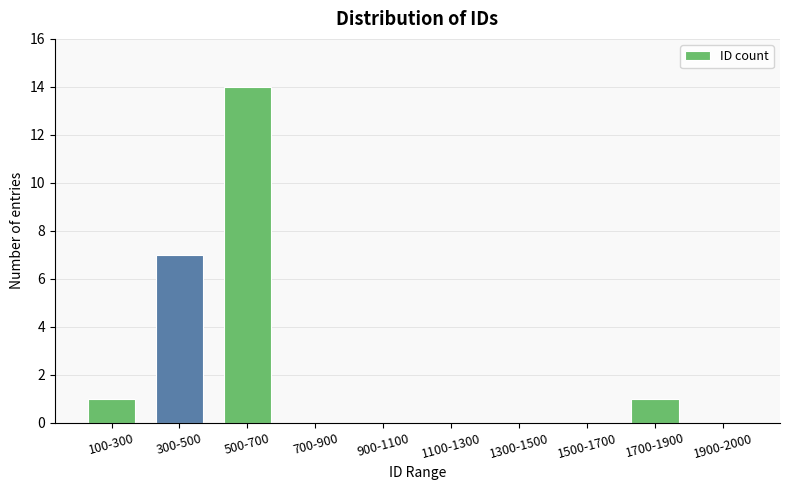

Reading left to right, list all the values displayed in this chart.

100-300=1	300-500=7	500-700=14	700-900=0	900-1100=0	1100-1300=0	1300-1500=0	1500-1700=0	1700-1900=1	1900-2000=0